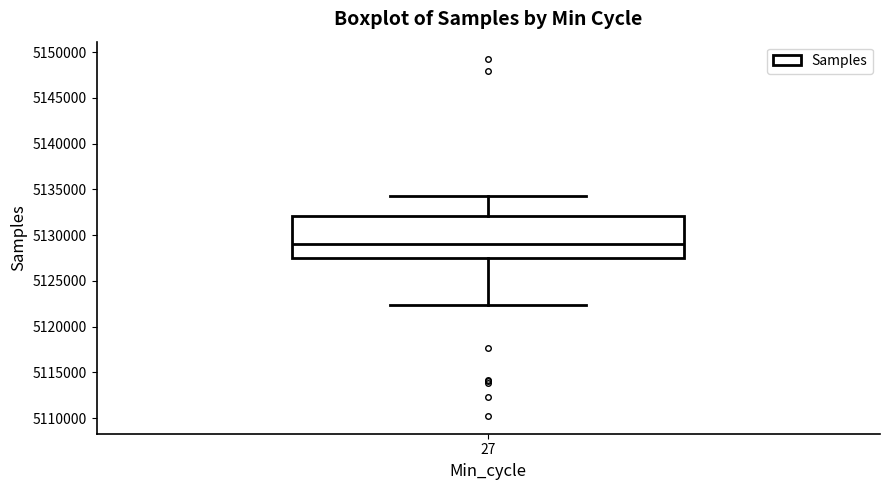

Read this box plot against the y-axis: the position of the median line, the range covered by the box, and the ends of both whiskers. The values are not printed on the chart, so give them approximately, as read against the axis.

median 5129000, box 5127500 to 5132000, whiskers 5122500 to 5134500